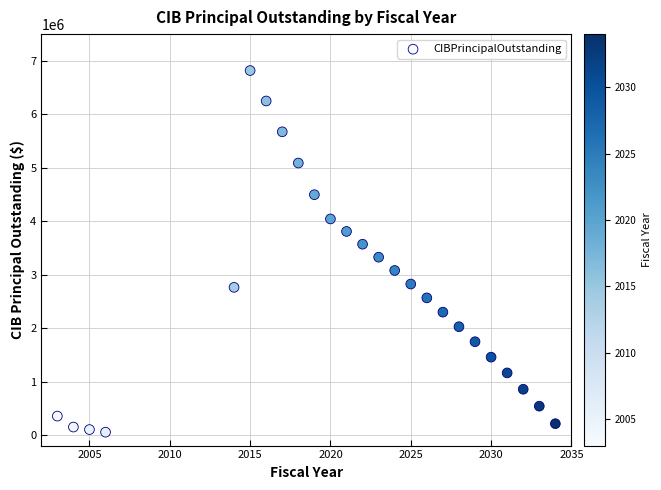

What is the range of Y values (max minus min)?

6772000